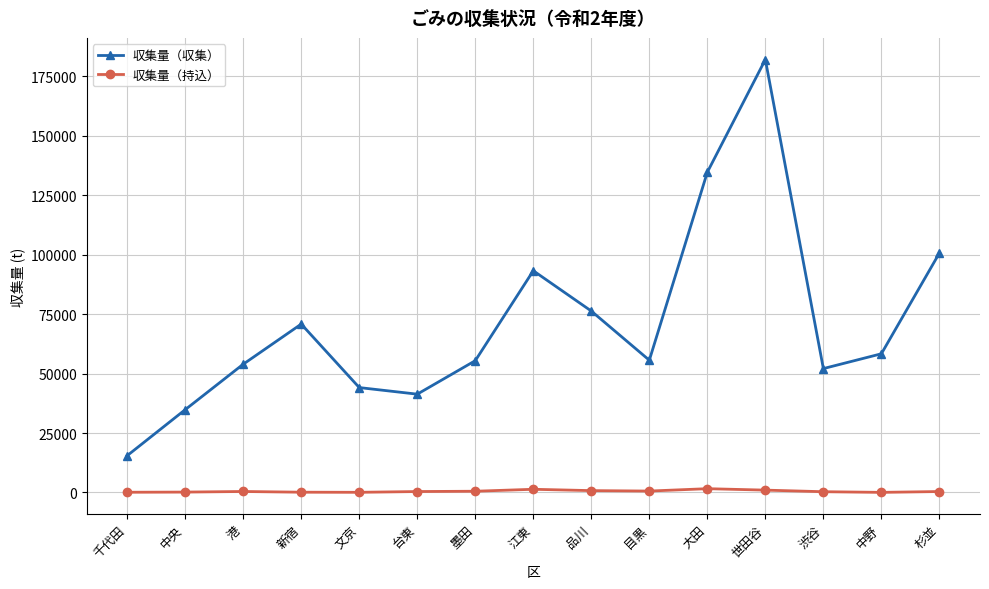

What is the difference between the second highest and minimum values in the 収集量（収集） series?

119163.7